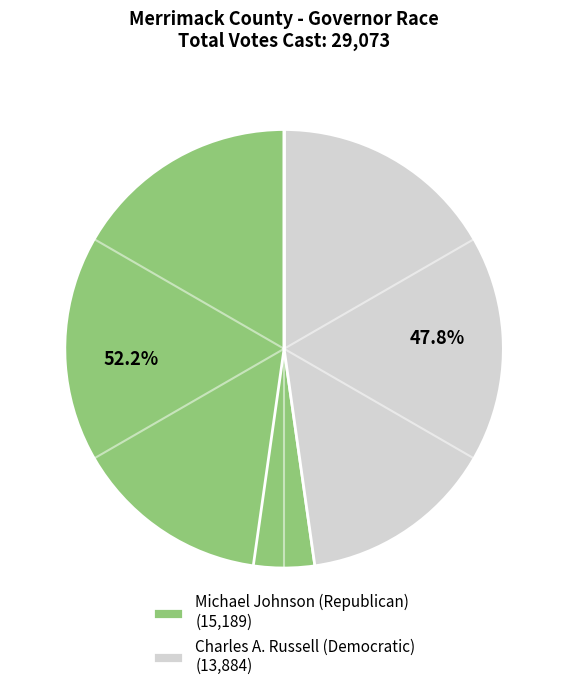

To the nearest percent, what is the difference between the largest and smallest slice percentages?

4%